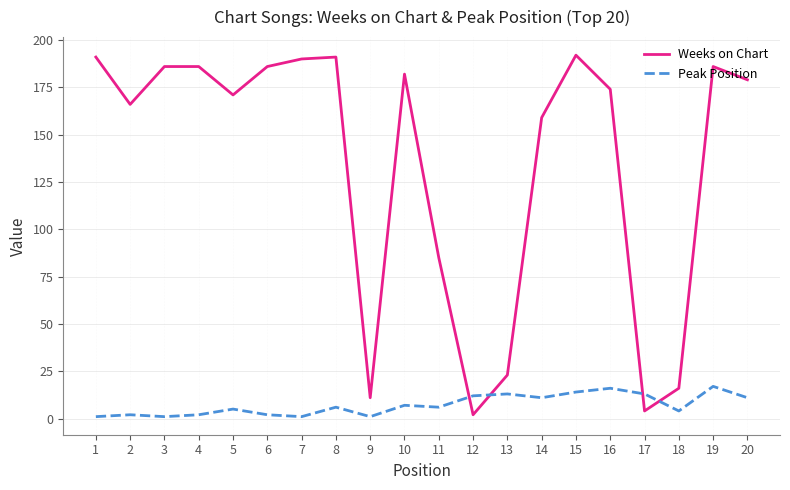

How many intersections are there between Peak Position and Weeks on Chart?

4